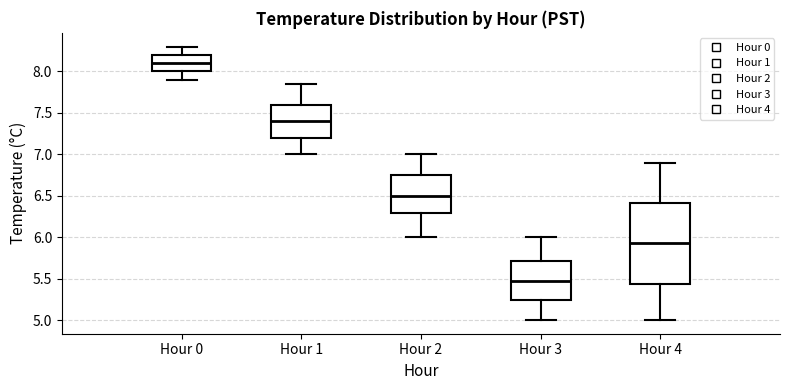

Comparing the boxes themselves (not the whiskers), which one is the tallest?

Hour 4